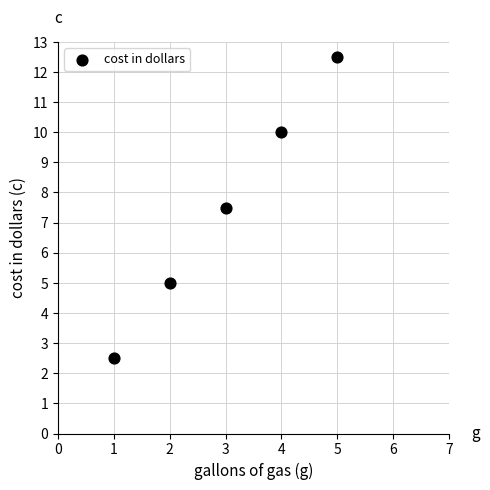

What Y value in the scatter plot is closest to 7?

7.5